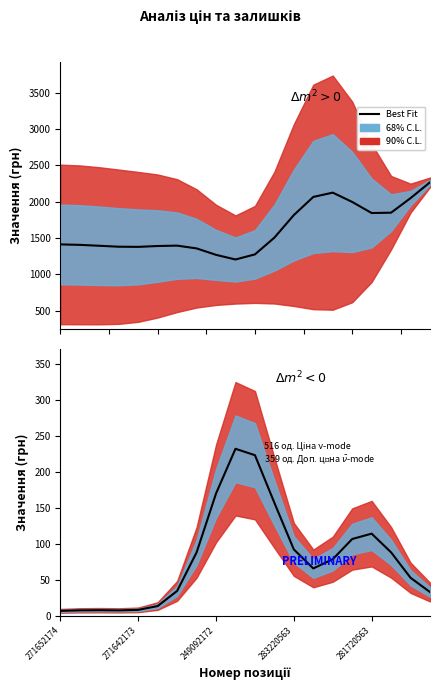

What is the change in value from 283220563 to 281720563?

+22.0